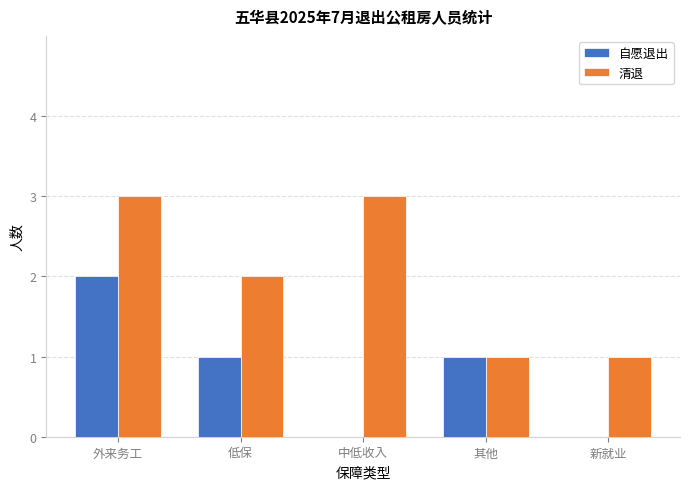

What is the sum of all 自愿退出 values?

4